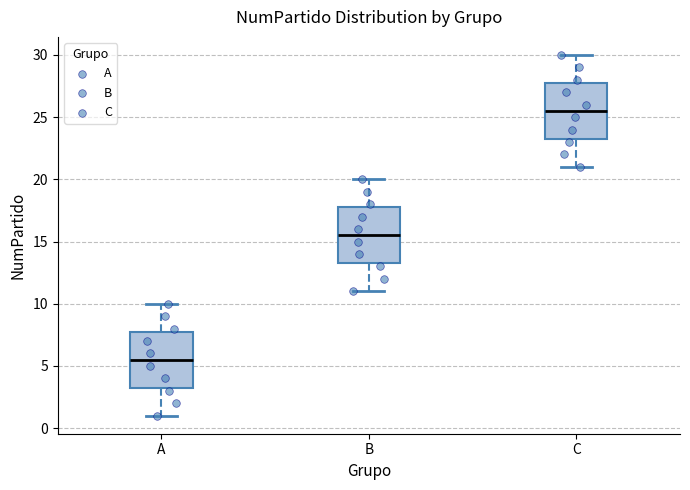

Reading left to right, read every box against the y-axis: the position of its median line, the range the box covers, and the ends of its whiskers. The values are not printed on the chart, so give them approximately, as read against the axis.

A: median 5.5, box 3.5 to 8.0, whiskers 1.0 to 10.0
B: median 15.5, box 13.5 to 18.0, whiskers 11.0 to 20.0
C: median 25.5, box 23.5 to 28.0, whiskers 21.0 to 30.0